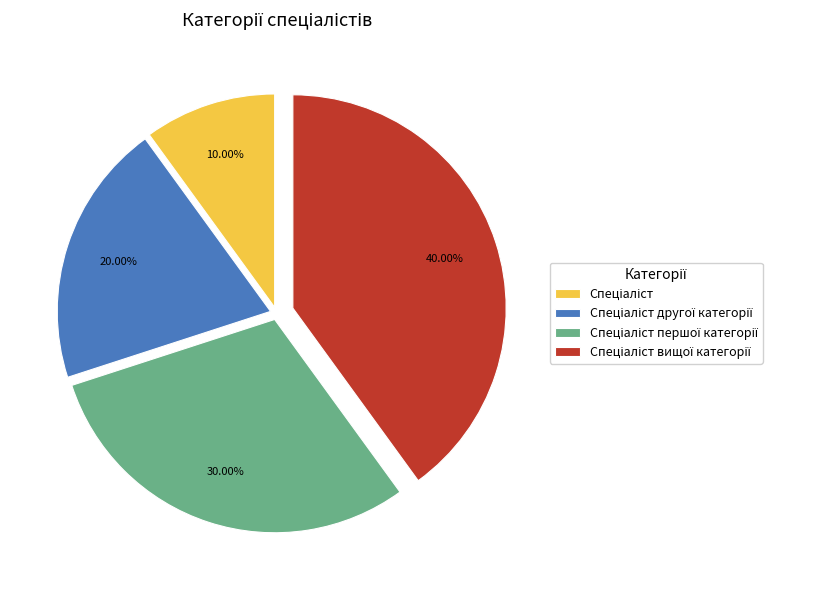

Is there any slice that represents more than half of the pie?

No